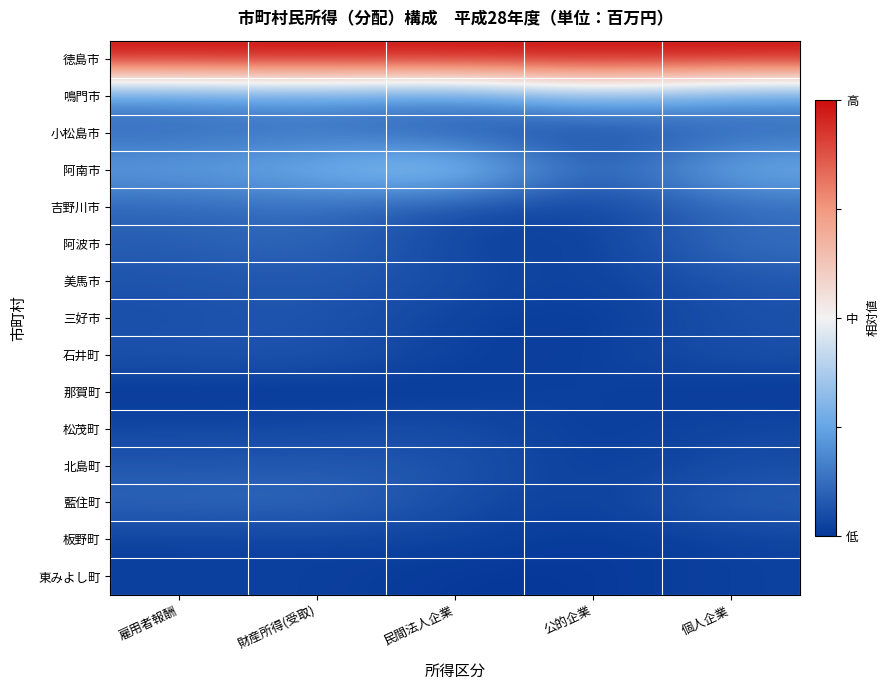

At which category does the chart reach its minimum across all series?

雇用者報酬